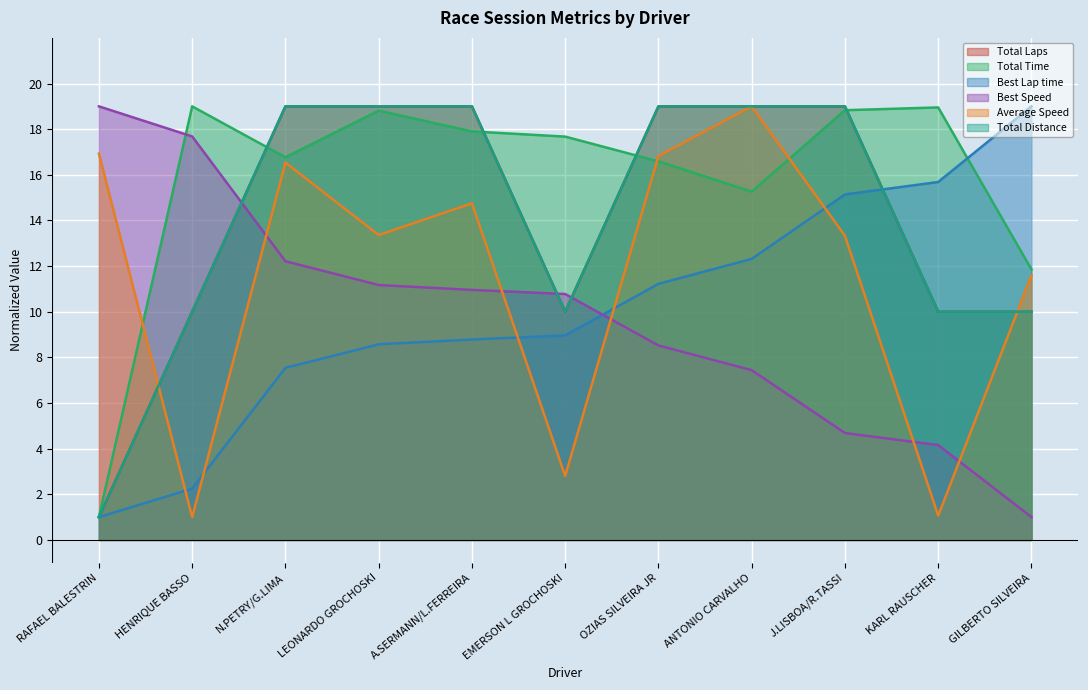

Between EMERSON L GROCHOSKI and OZIAS SILVEIRA JR, which series saw the biggest shift?

Average Speed